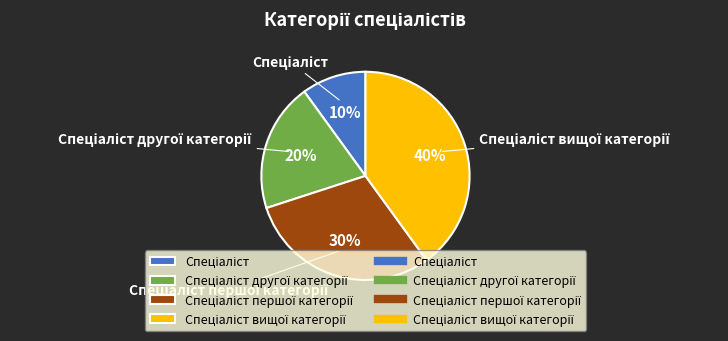

To the nearest percent, what is the difference between the largest and smallest slice percentages?

30%